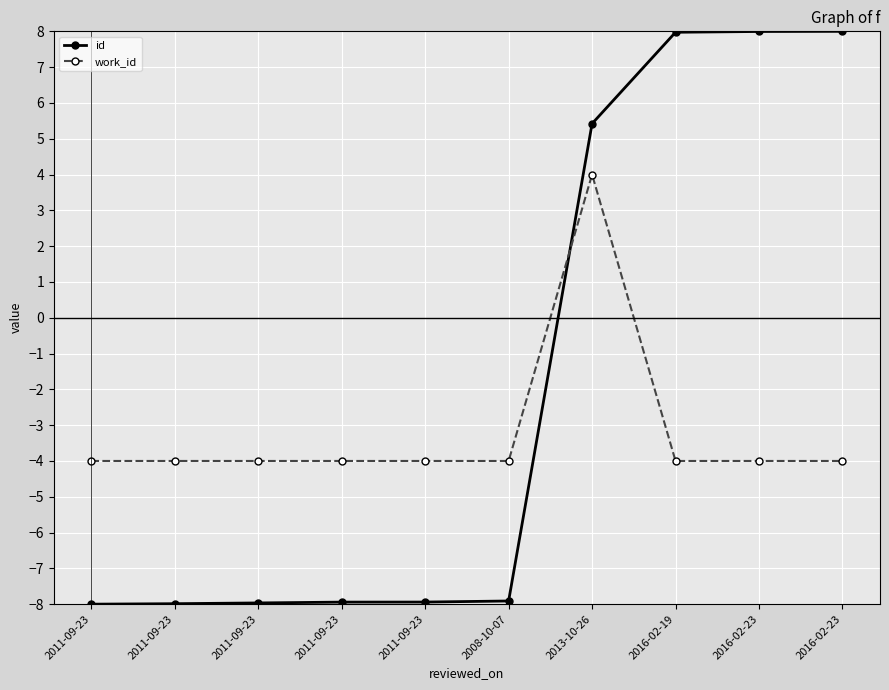

How many lines are shown in the chart?

2